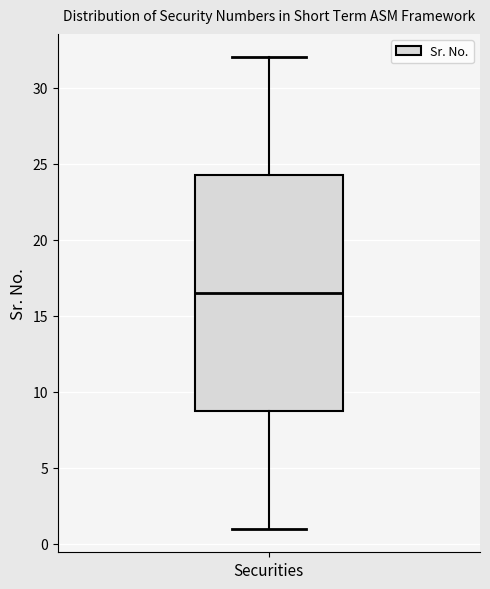

Transcribe this box plot: give where the median line is, the range the box spans, and where the two whiskers end, as read against the y-axis. The values are not printed on the chart, so give them approximately, as read against the axis.

median 16.5, box 9.0 to 24.5, whiskers 1.0 to 32.0